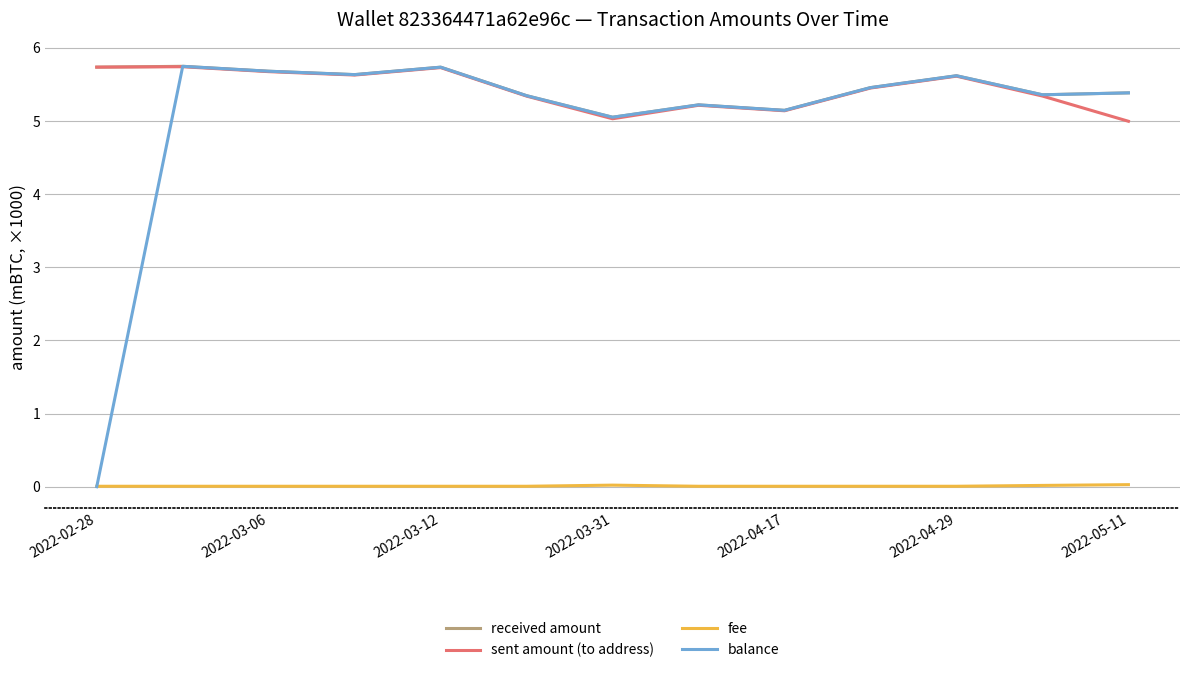

True or false: received amount and fee intersect in this chart.

False